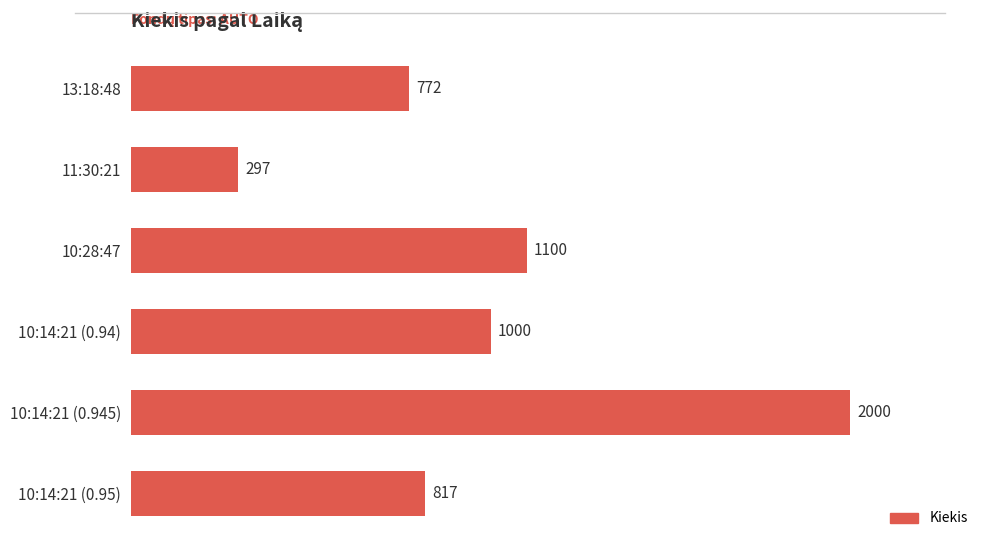

How many bars are there in total?

6